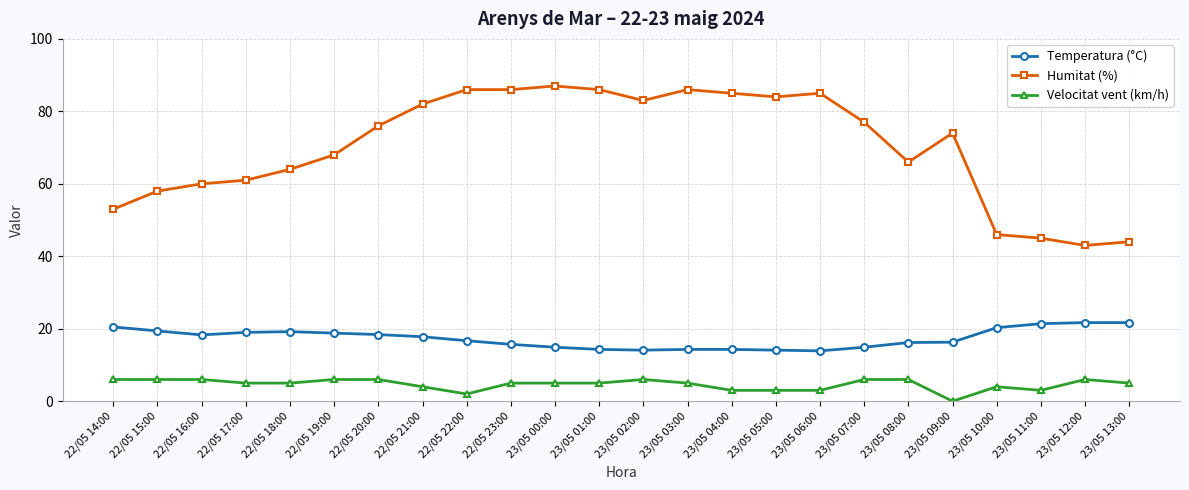

True or false: Humitat (%) and Temperatura (°C) intersect in this chart.

False